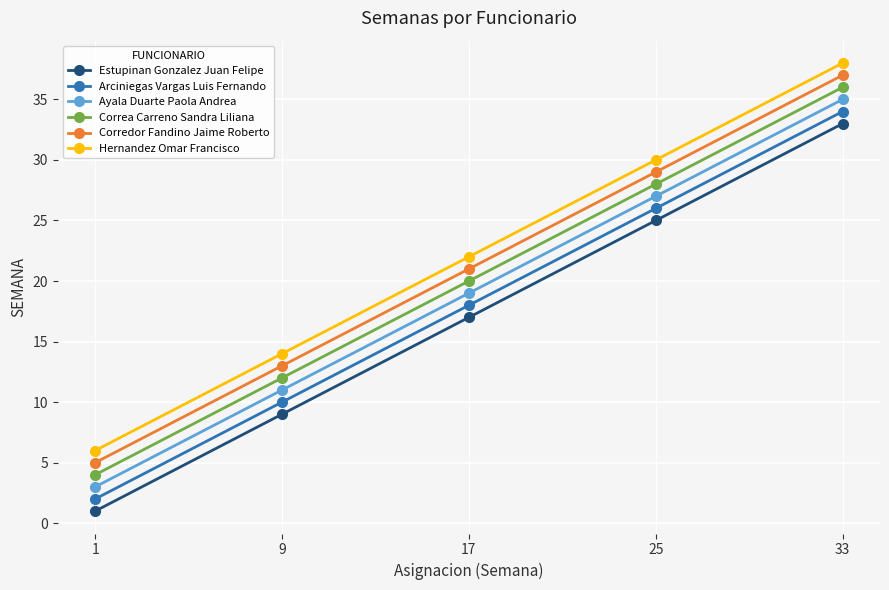

How many Hernandez Omar Francisco values are between 14 and 30?

3